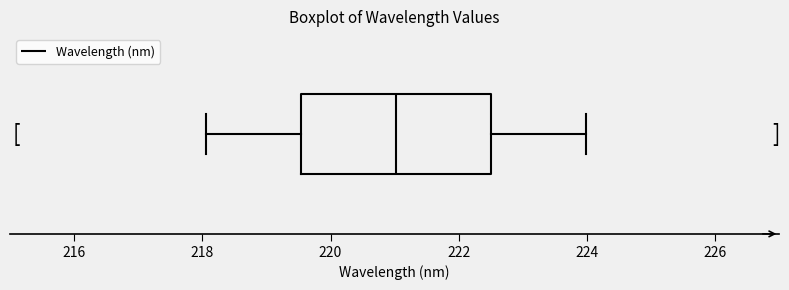

Transcribe this box plot: give where the median line is, the range the box spans, and where the two whiskers end, as read against the x-axis. The values are not printed on the chart, so give them approximately, as read against the axis.

median 221.0, box 219.6 to 222.6, whiskers 218.0 to 224.0